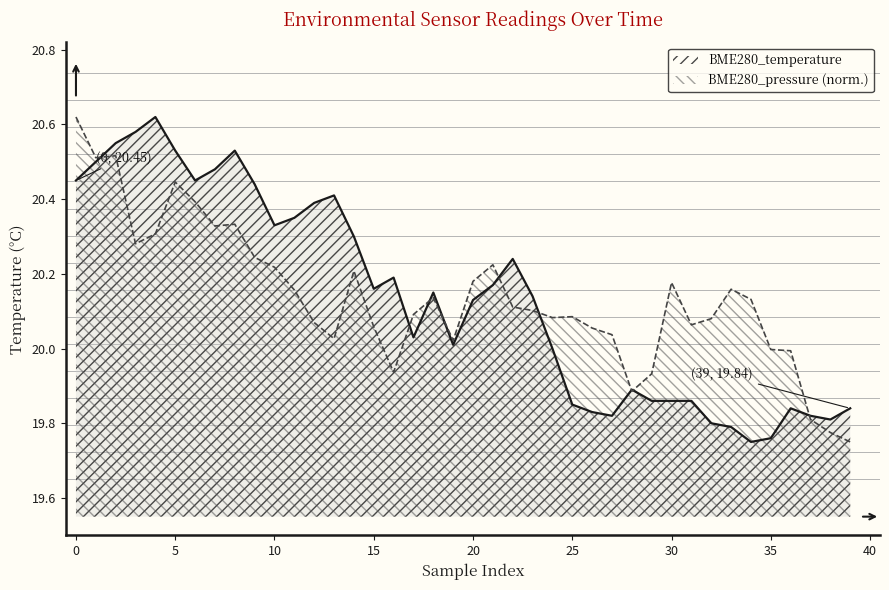

How many interior local valleys (lower than both neighbors) does the data have?

8